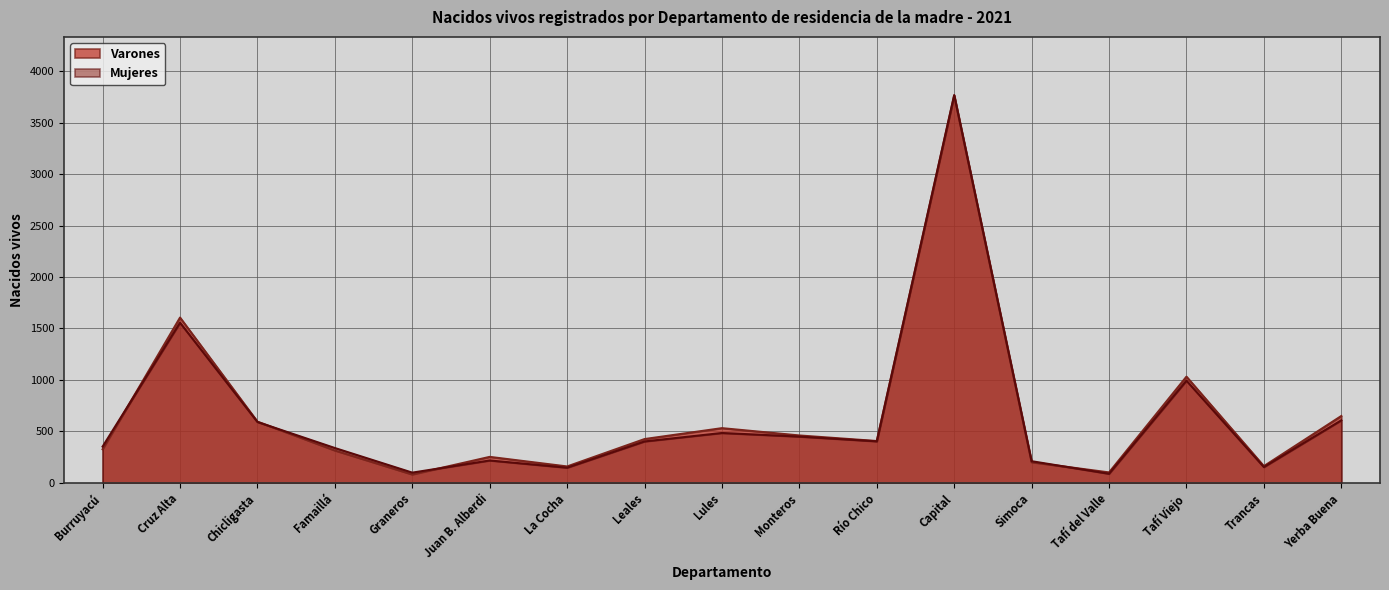

What are all the series names shown in the legend?

Varones, Mujeres